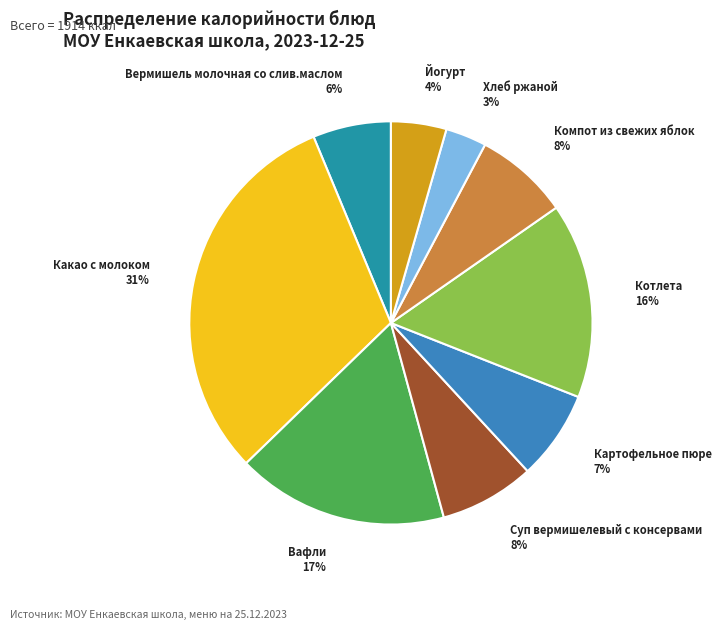

What percentage is the Суп вермишелевый с консервами slice, to the nearest percent?

8%